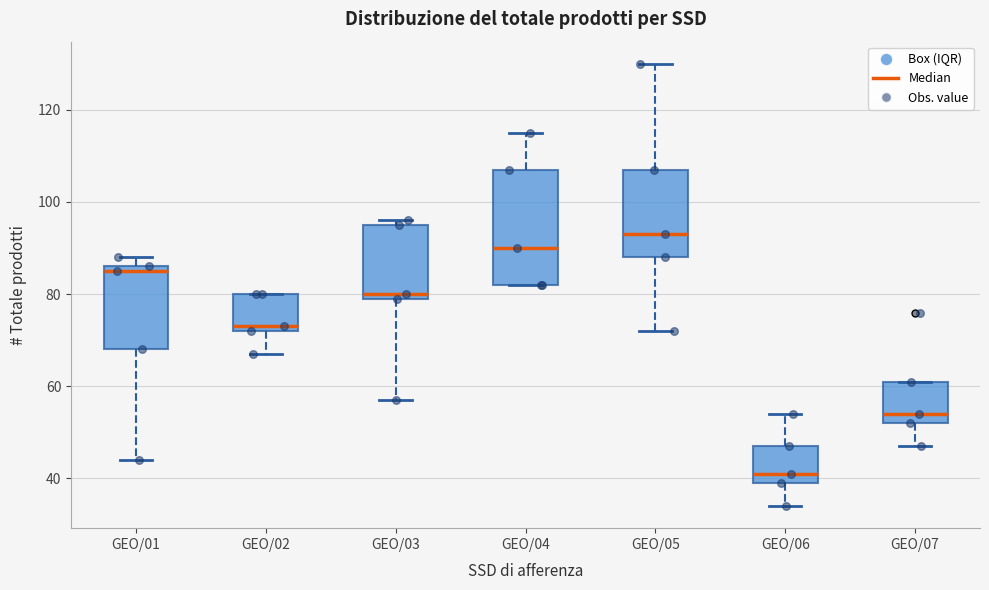

Which box is the tallest, from its lower edge to its upper edge?

GEO/04